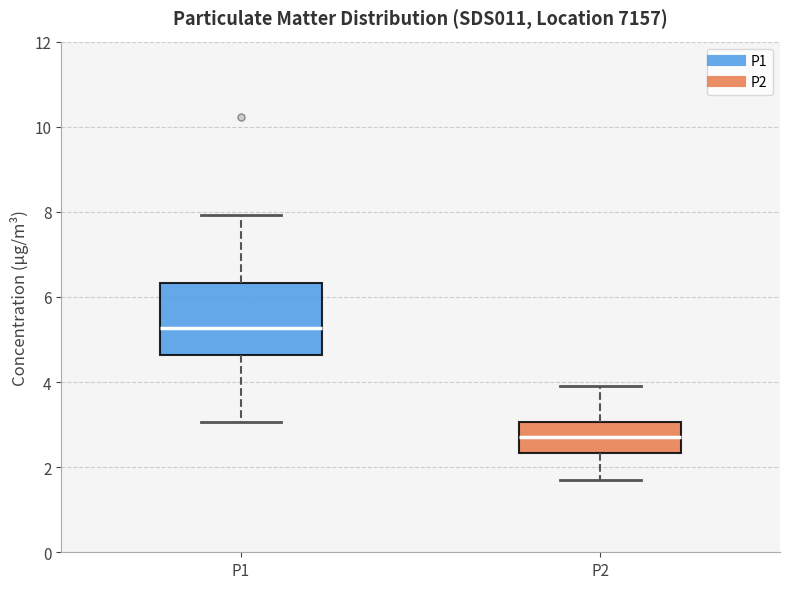

Which box's median line is the lowest?

P2